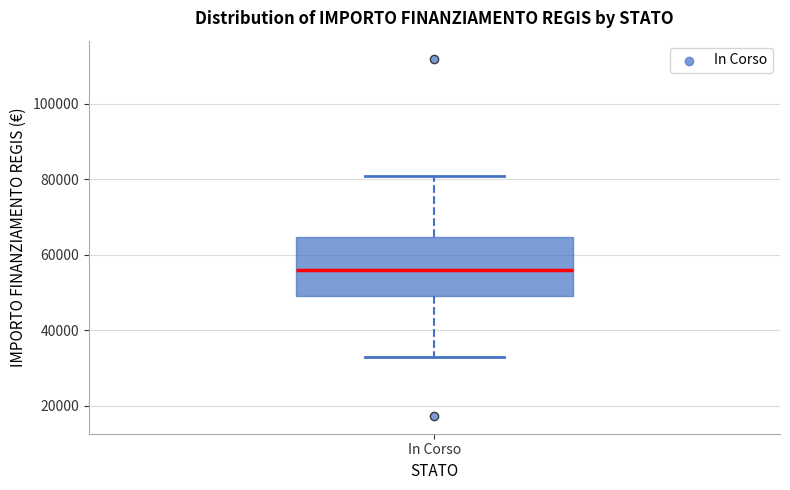

Where is the lower edge of the box for In Corso on the y-axis? The values are not printed on the chart, so give them approximately, as read against the axis.

50000